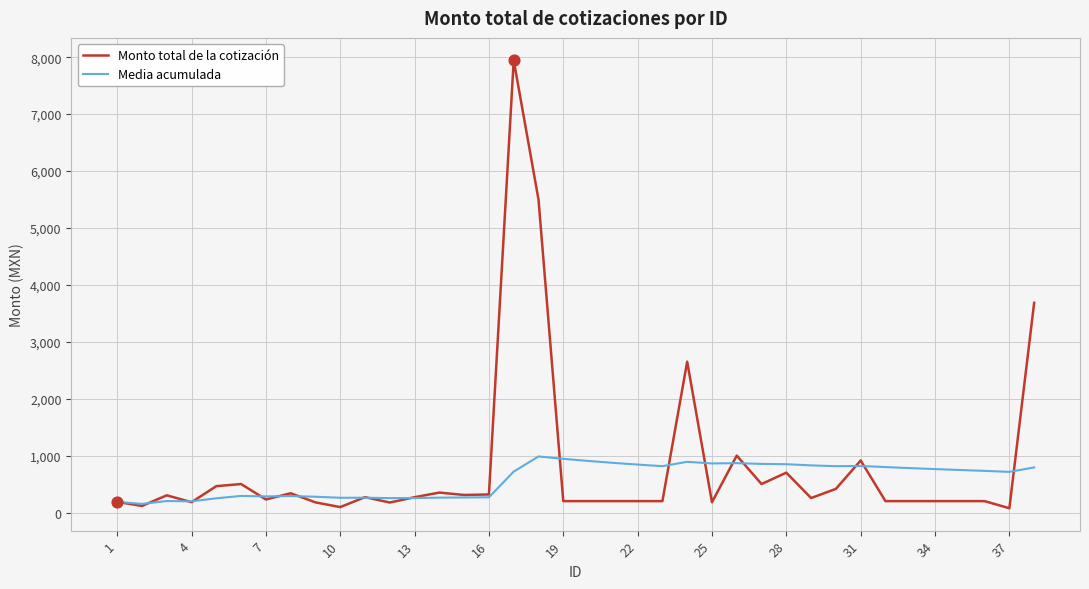

Which series has the largest range (max minus min)?

Monto total de la cotización